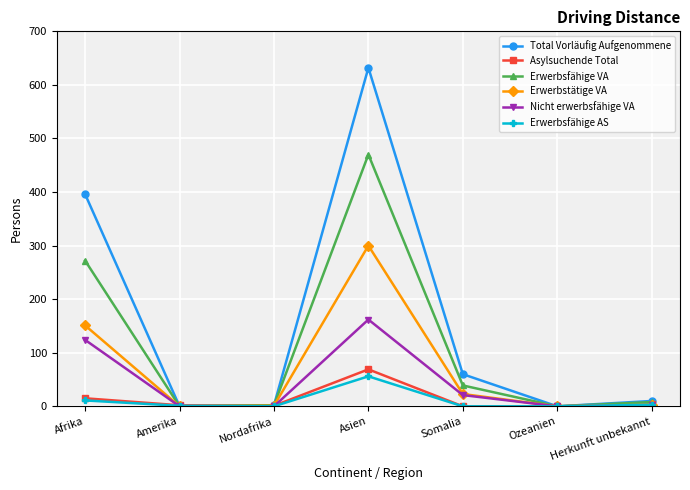

Which series has the largest range (max minus min)?

Total Vorläufig Aufgenommene